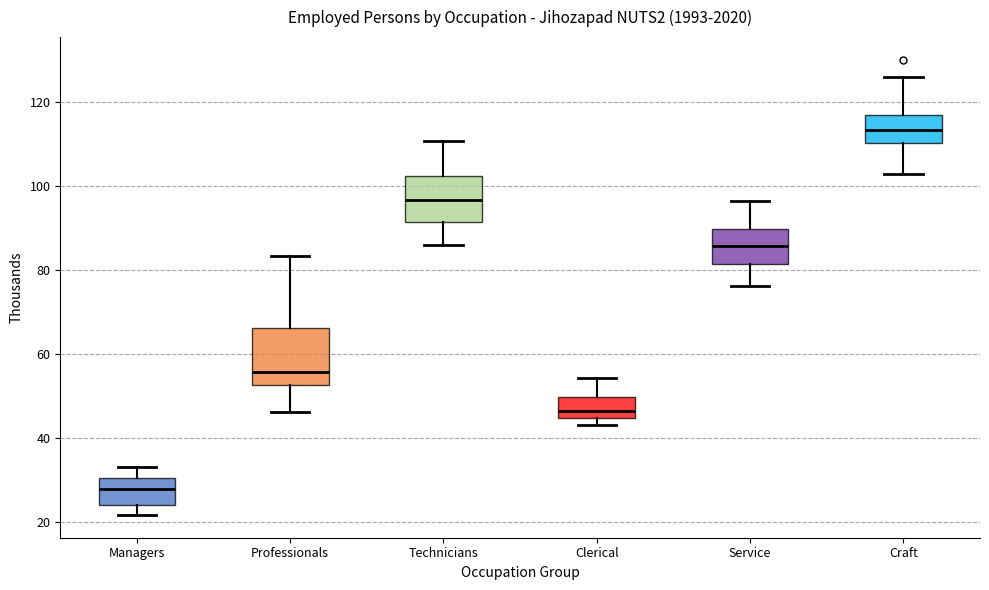

Reading left to right, transcribe this box plot: for each box, give where its median line is, the range the box spans, and where its two whiskers end, as read against the y-axis. The values are not printed on the chart, so give them approximately, as read against the axis.

Managers: median 28, box 24 to 30, whiskers 22 to 32
Professionals: median 56, box 52 to 66, whiskers 46 to 84
Technicians: median 96, box 92 to 102, whiskers 86 to 110
Clerical: median 46, box 44 to 50, whiskers 44 (just below the box's lower edge) to 54
Service: median 86, box 82 to 90, whiskers 76 to 96
Craft: median 114, box 110 to 116, whiskers 102 to 126